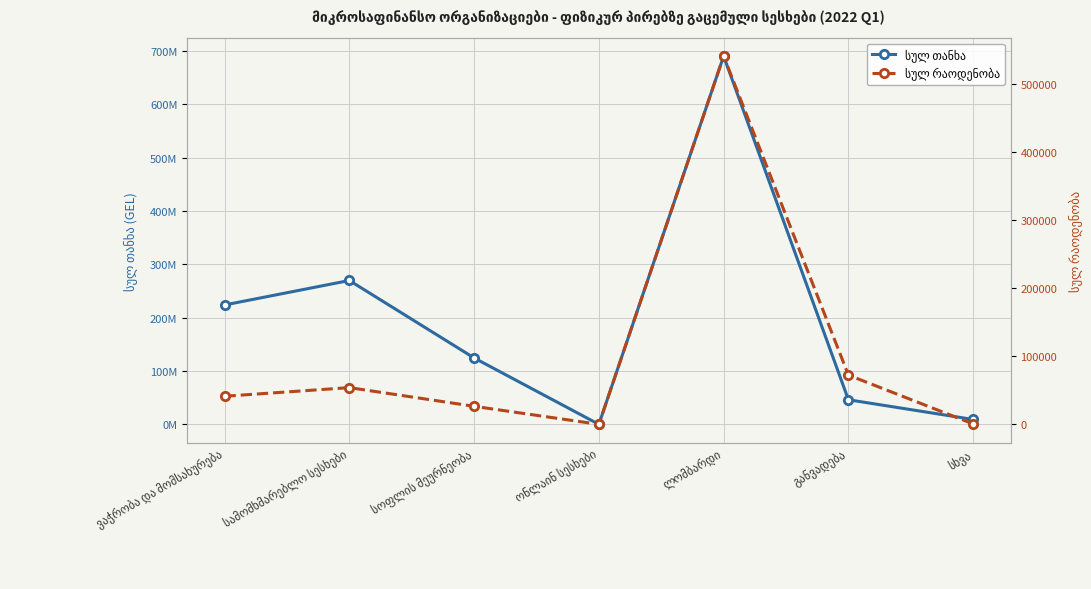

Reading right to left, extract all data points from this chart.

სულ თანხა: 9146428.8	46097110.6	690445205.2	33472.0	124523848.4	269733827.1	223844228.7
სულ რაოდენობა: 668.0	72443.0	541293.0	83.0	26592.0	54051.0	41363.0